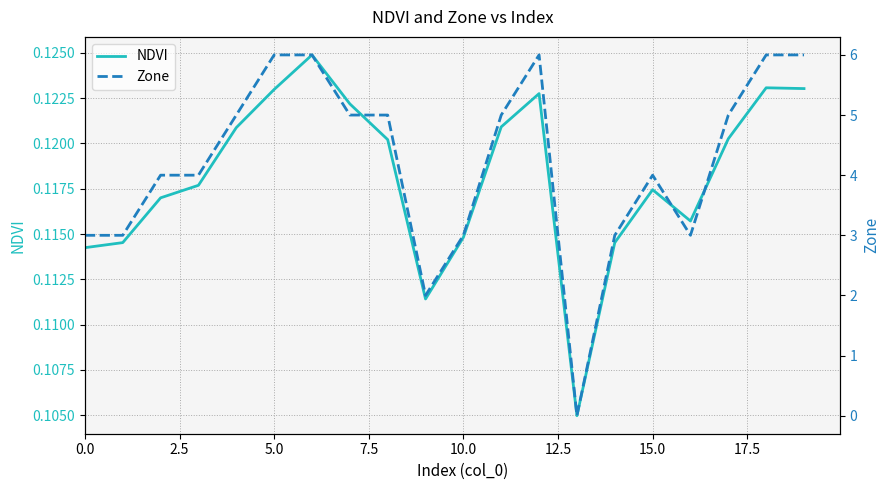

Is this an area chart (filled region under the line)?

No